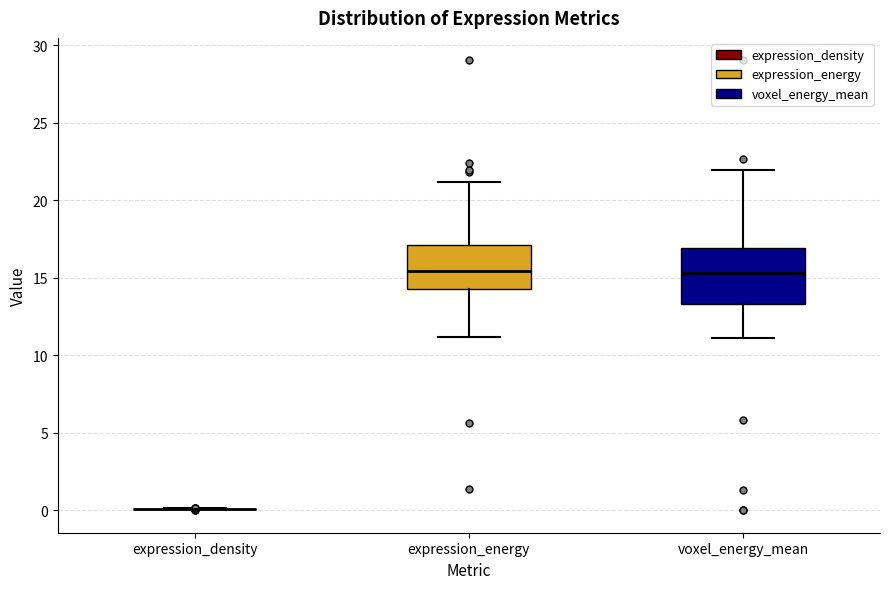

Comparing the boxes themselves (not the whiskers), which one is the tallest?

voxel_energy_mean